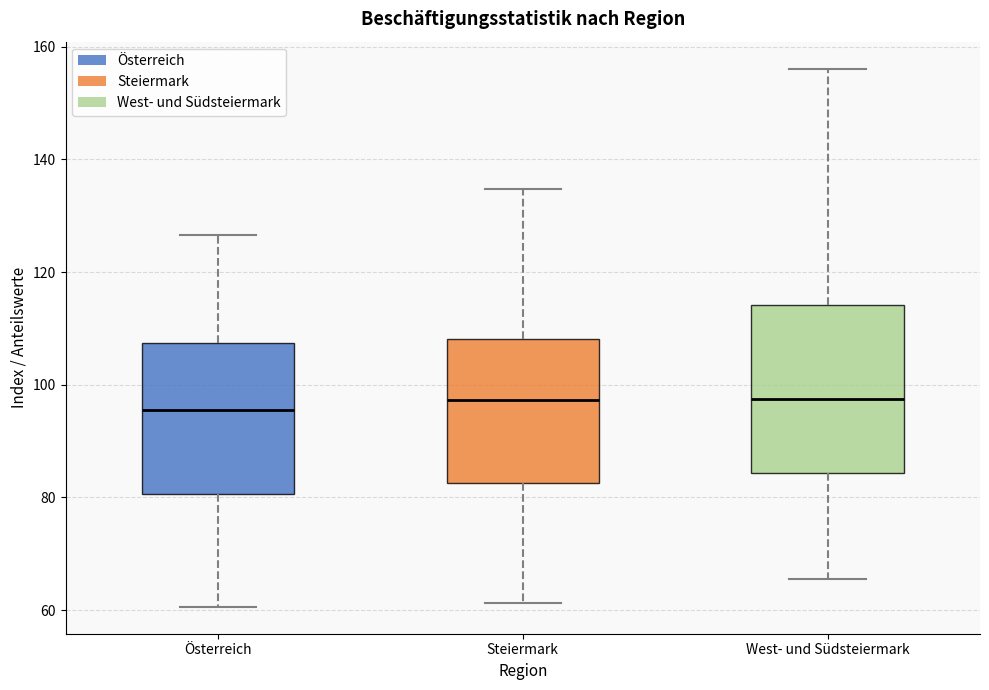

Which box is the tallest, from its lower edge to its upper edge?

West- und Südsteiermark